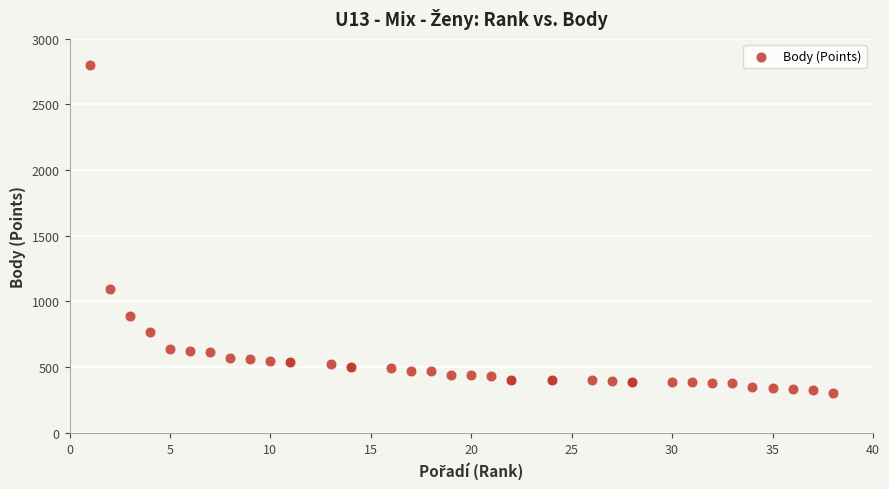

What Y value in the scatter plot is closest to 1553?

1096